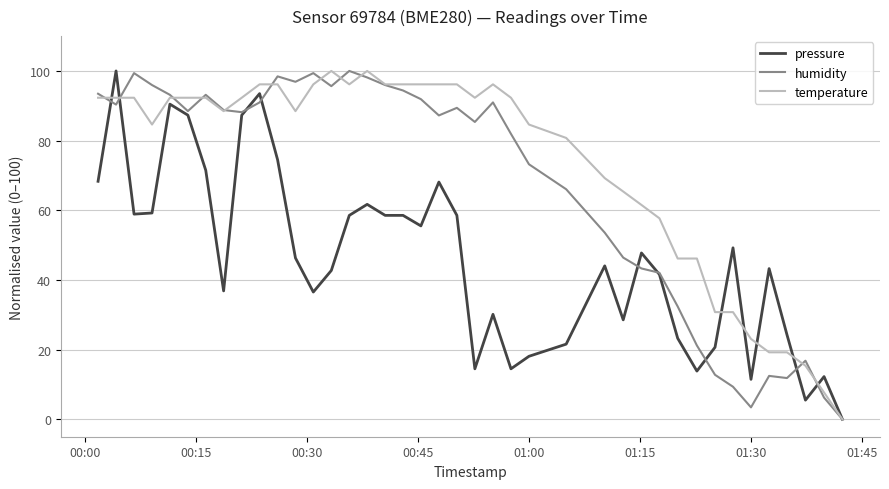

Rank the series by their average value, from highest to lowest.

temperature, humidity, pressure